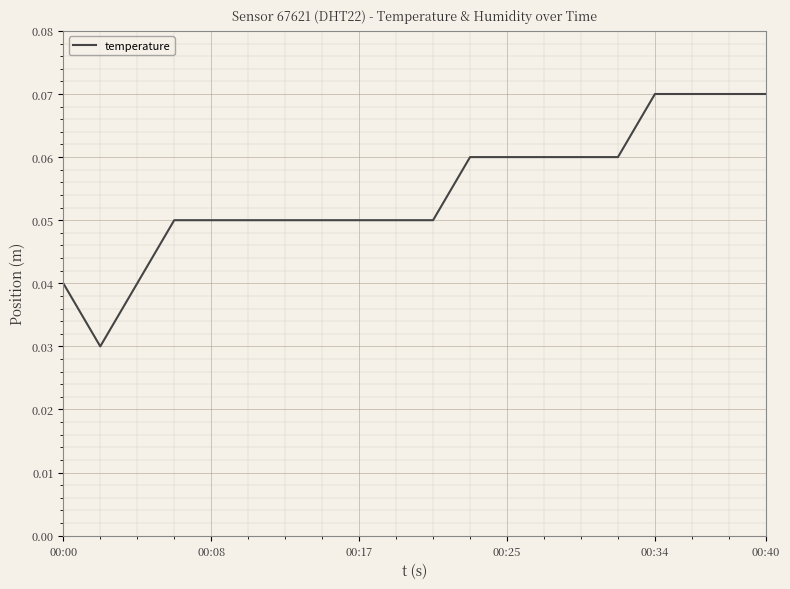

Is this an area chart (filled region under the line)?

No